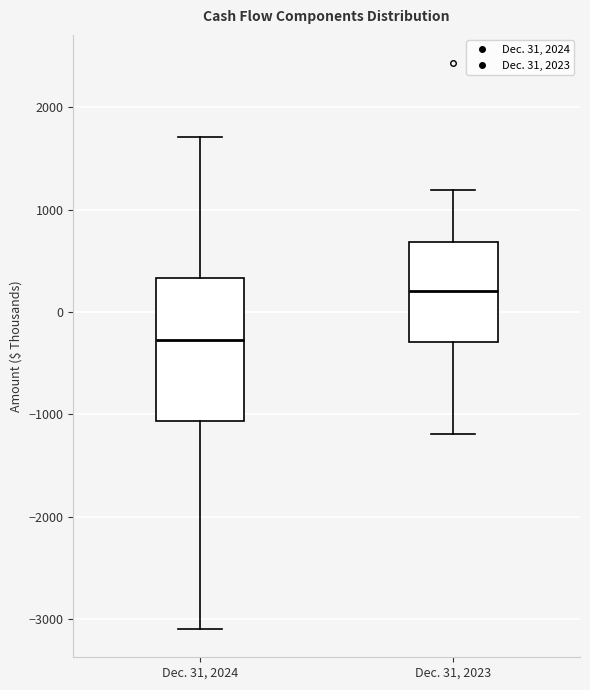

Where is the lower edge of the box for Dec. 31, 2023 on the y-axis? The values are not printed on the chart, so give them approximately, as read against the axis.

-300